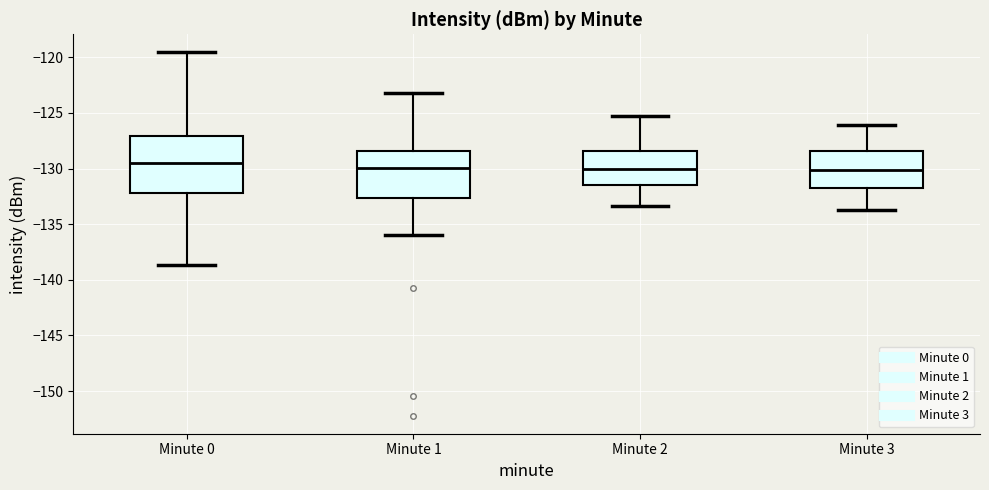

Where is the lower edge of the box for Minute 2 on the y-axis? The values are not printed on the chart, so give them approximately, as read against the axis.

-131.5